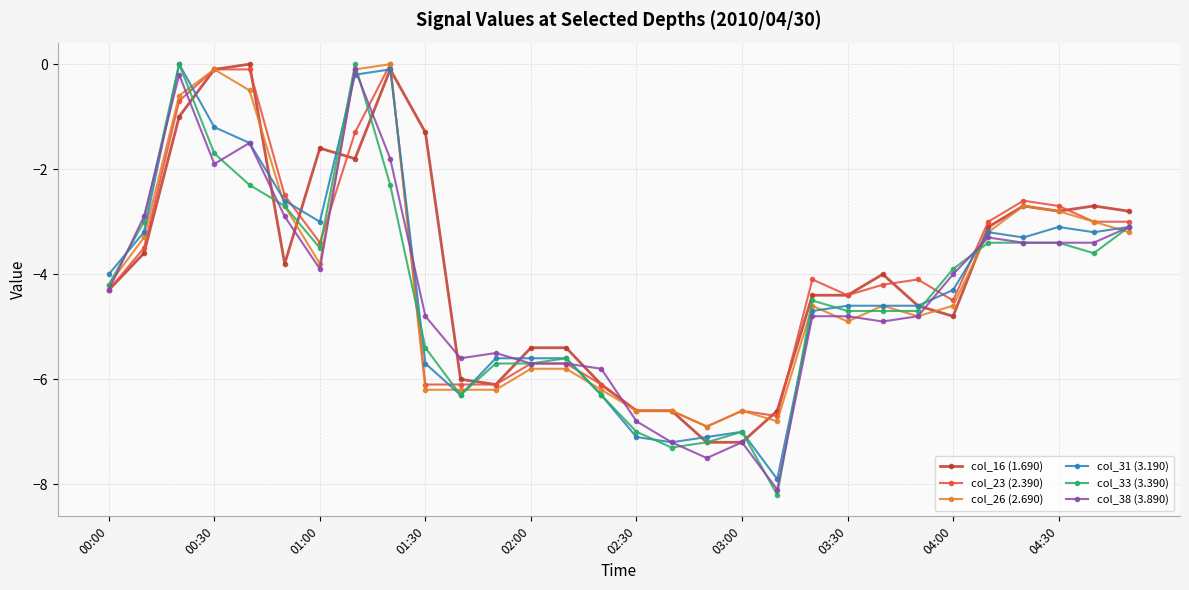

At how many categories does at least one series exceed -5?

20